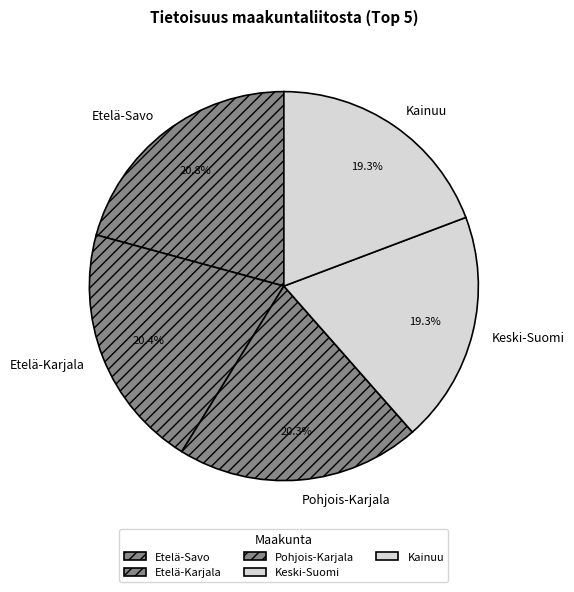

True or false: Keski-Suomi accounts for 33% of the total.

False